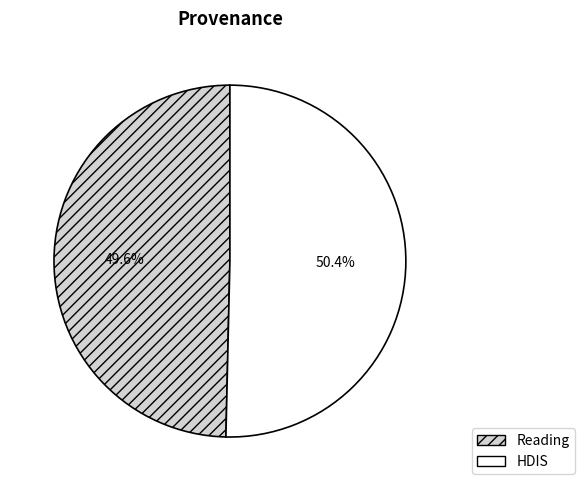

Approximately how many times larger is the value at Reading compared to HDIS?

1.0